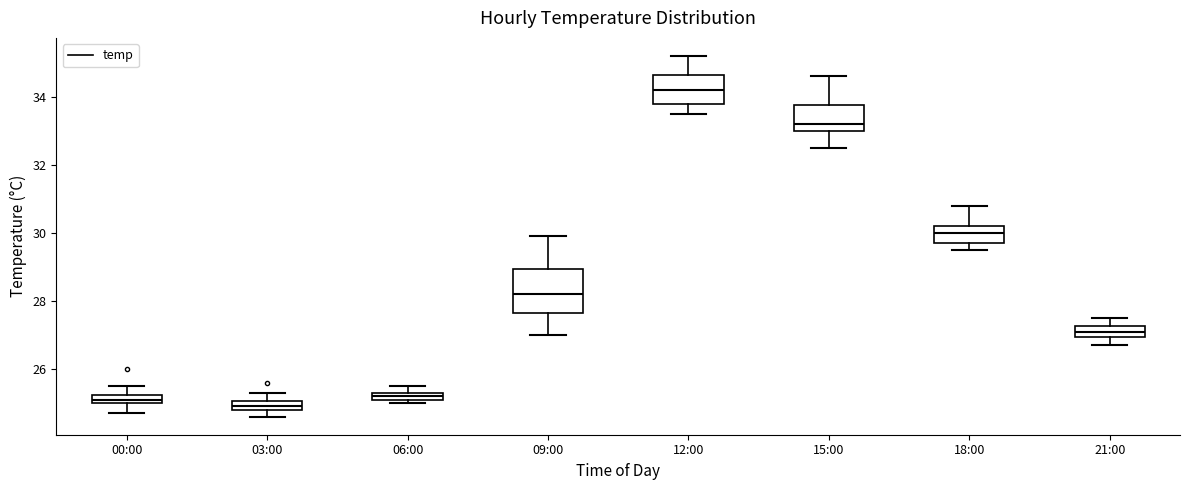

Comparing the boxes themselves (not the whiskers), which one is the tallest?

09:00